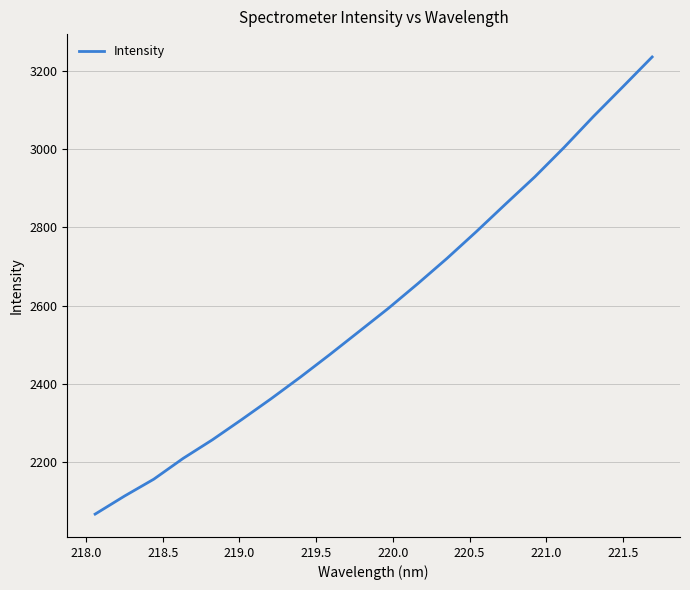

What is the difference between the maximum and minimum values?

1171.2